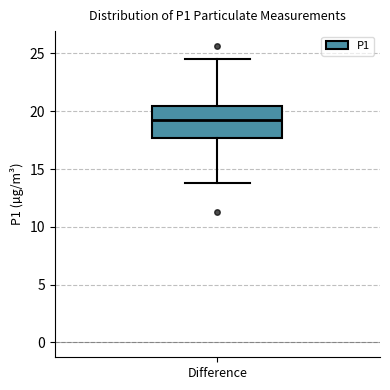

Where does the lower whisker of the box for Difference end on the y-axis? The values are not printed on the chart, so give them approximately, as read against the axis.

14.0